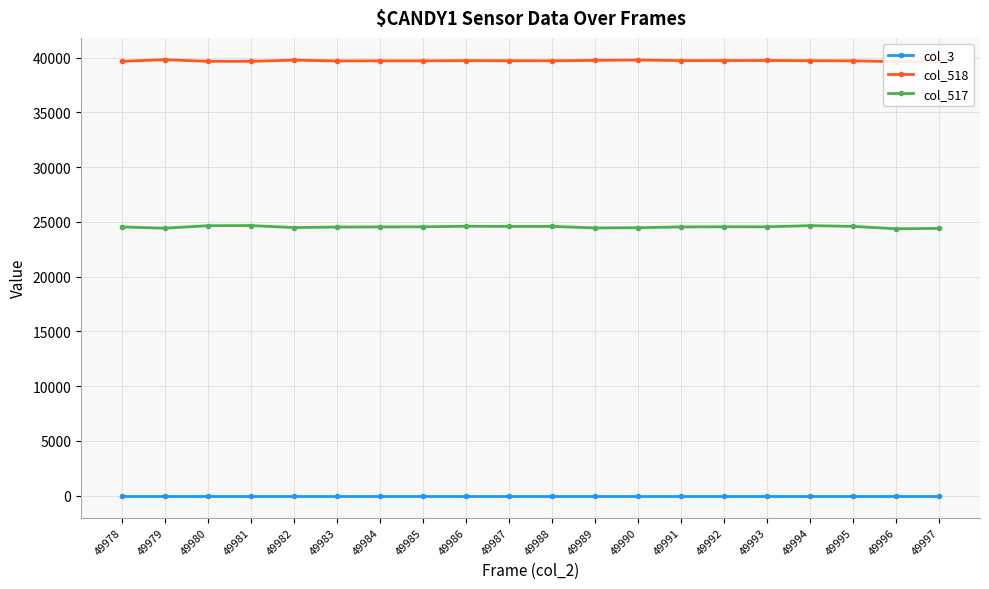

Reading right to left, list all the values displayed in this chart.

col_3: 49997=0	49996=0	49995=0	49994=0	49993=0	49992=0	49991=0	49990=0	49989=0	49988=0	49987=0	49986=0	49985=0	49984=0	49983=0	49982=0	49981=0	49980=0	49979=0	49978=0
col_518: 49997=39633	49996=39626	49995=39700	49994=39713	49993=39733	49992=39725	49991=39721	49990=39775	49989=39743	49988=39705	49987=39711	49986=39721	49985=39700	49984=39699	49983=39691	49982=39764	49981=39654	49980=39656	49979=39805	49978=39659
col_517: 49997=24404	49996=24370	49995=24590	49994=24656	49993=24549	49992=24552	49991=24538	49990=24468	49989=24447	49988=24587	49987=24584	49986=24601	49985=24549	49984=24540	49983=24528	49982=24480	49981=24662	49980=24653	49979=24423	49978=24537